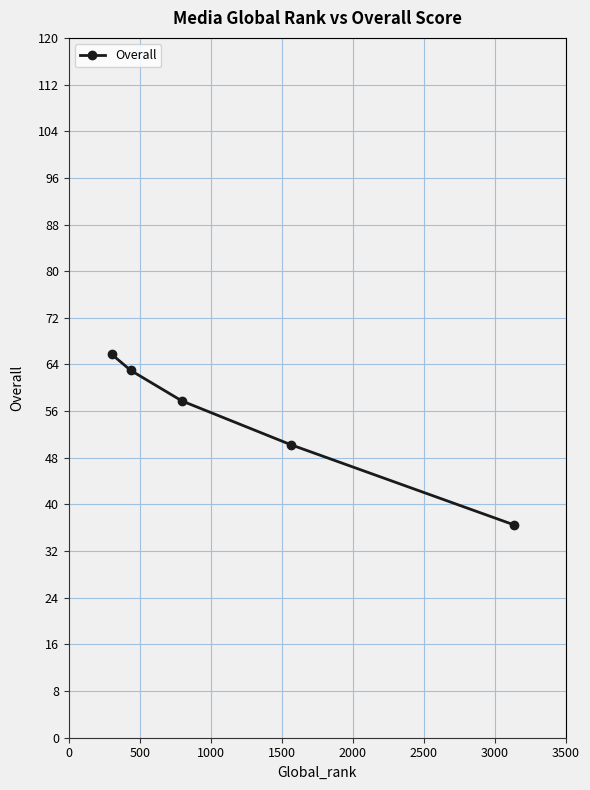

True or false: there are more than 2 points higher than both neighbors.

False